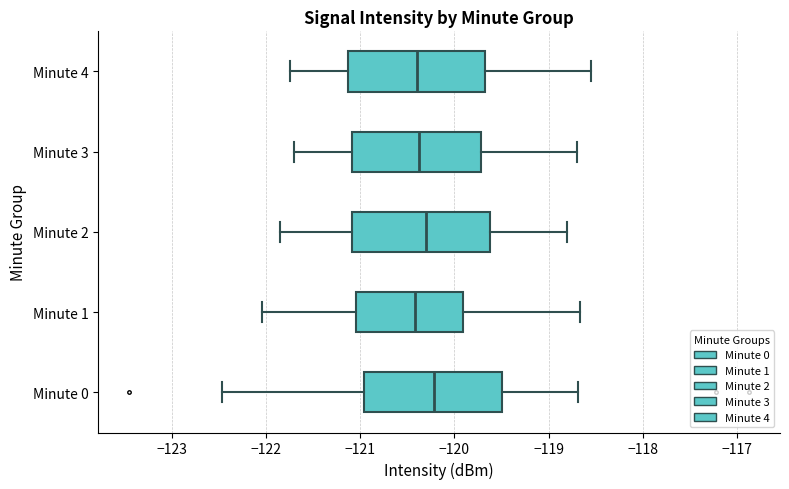

Reading bottom to top, read every box against the x-axis: the position of its median line, the range the box covers, and the ends of its whiskers. The values are not printed on the chart, so give them approximately, as read against the axis.

Minute 0: median -120.2, box -121.0 to -119.5, whiskers -122.5 to -118.7
Minute 1: median -120.4, box -121.0 to -119.9, whiskers -122.0 to -118.7
Minute 2: median -120.3, box -121.1 to -119.6, whiskers -121.8 to -118.8
Minute 3: median -120.4, box -121.1 to -119.7, whiskers -121.7 to -118.7
Minute 4: median -120.4, box -121.1 to -119.7, whiskers -121.7 to -118.5